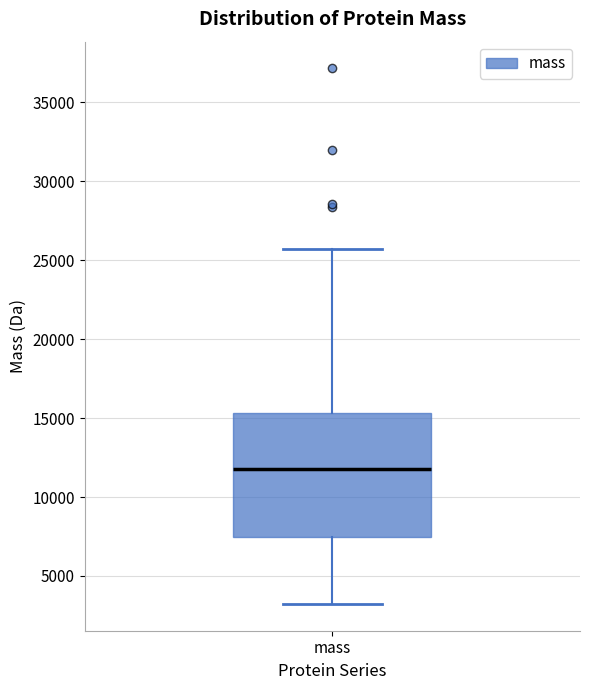

Where is the lower edge of the box for mass on the y-axis? The values are not printed on the chart, so give them approximately, as read against the axis.

7500